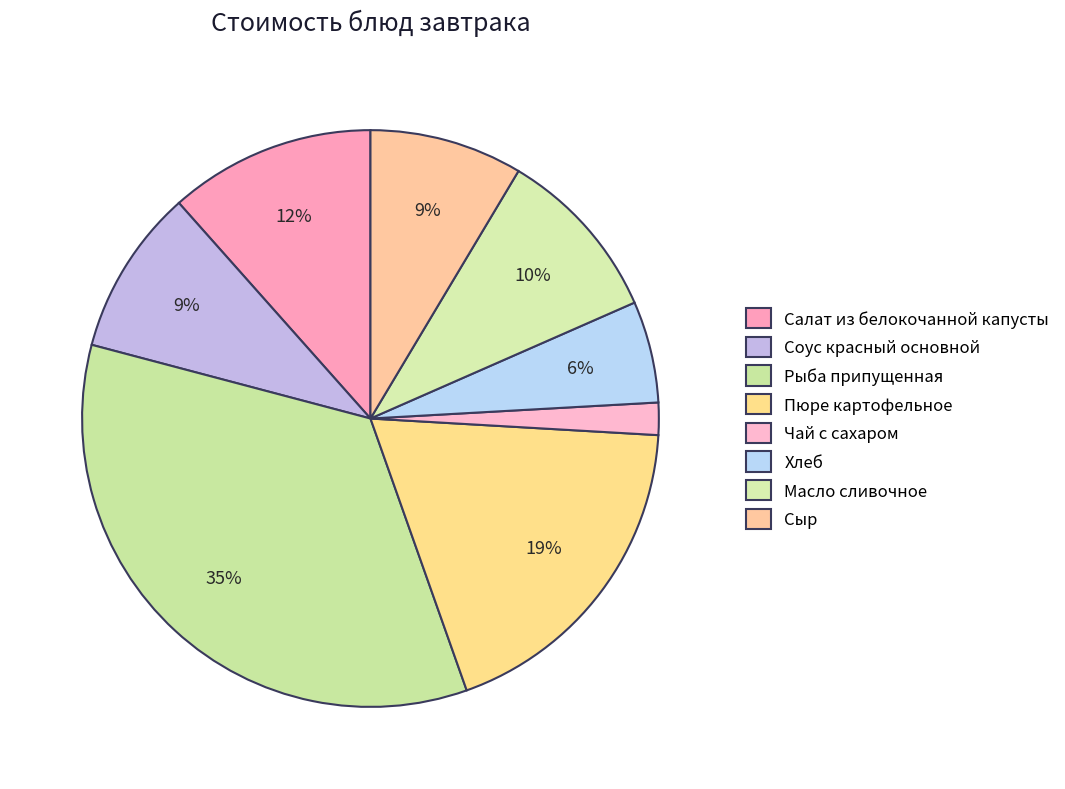

Is there a majority slice in this chart?

No